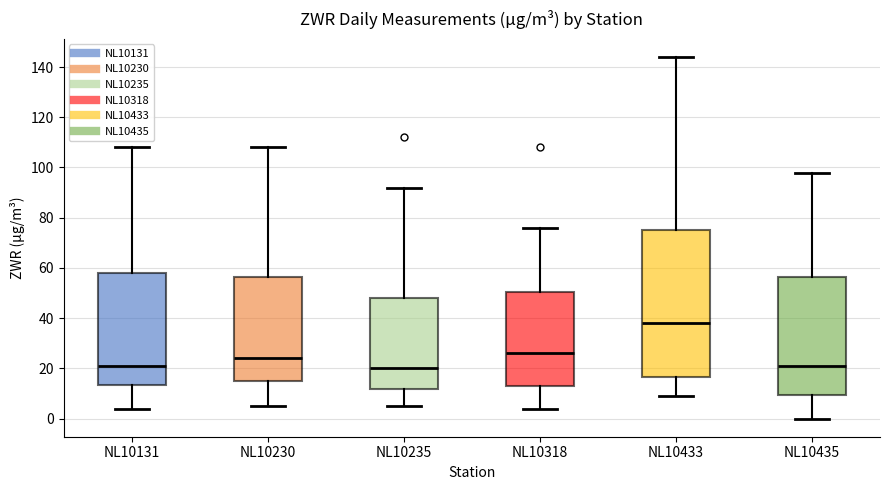

Which box is the tallest, from its lower edge to its upper edge?

NL10433